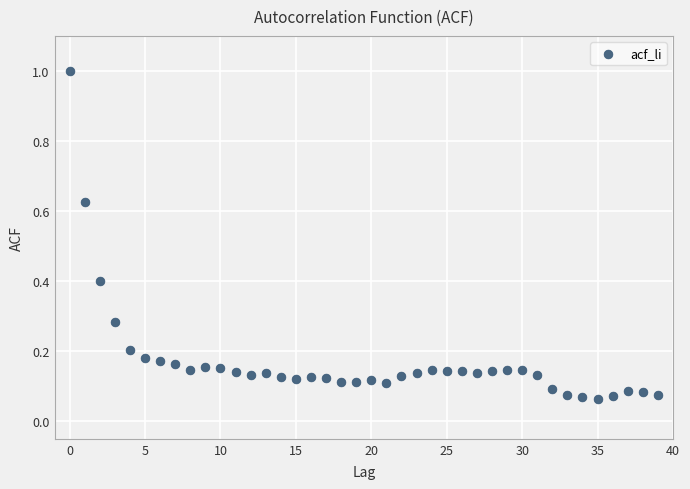

What is the range of Y values (max minus min)?

0.9